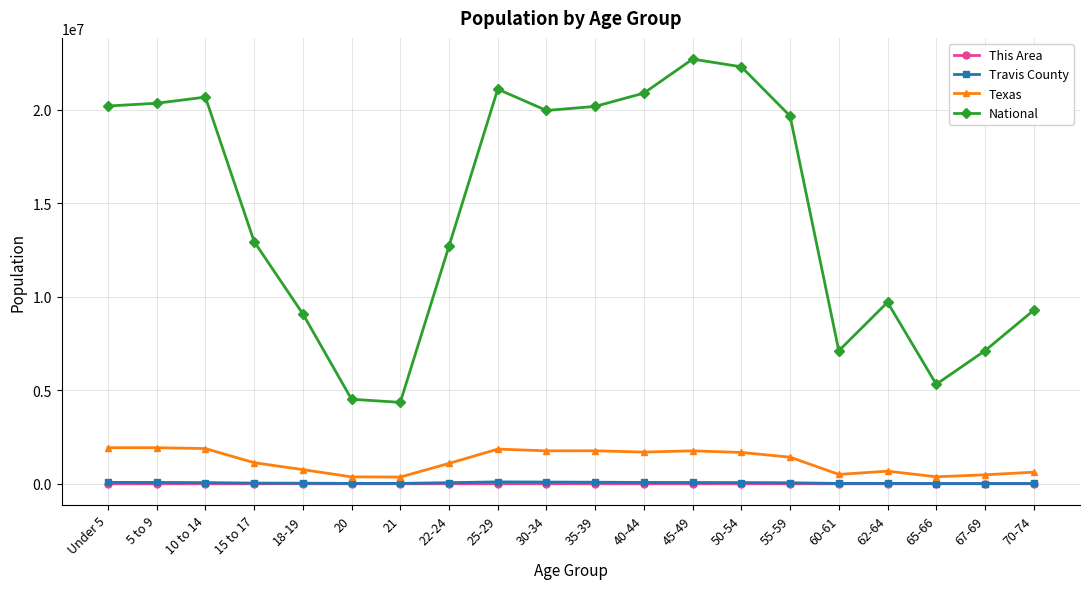

What is the difference between the maximum and minimum values in the National series?

18354297